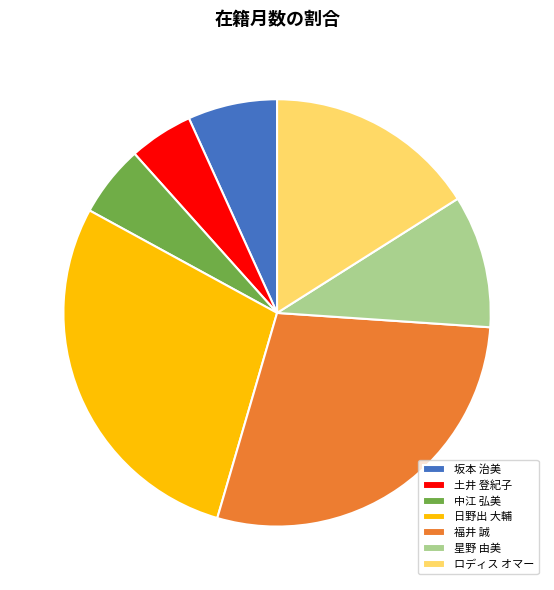

Is it true that 星野 由美 is 2% of the pie?

False